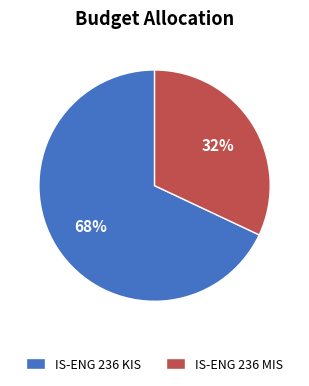

Which slice represents more than half of the pie?

IS-ENG 236 KIS